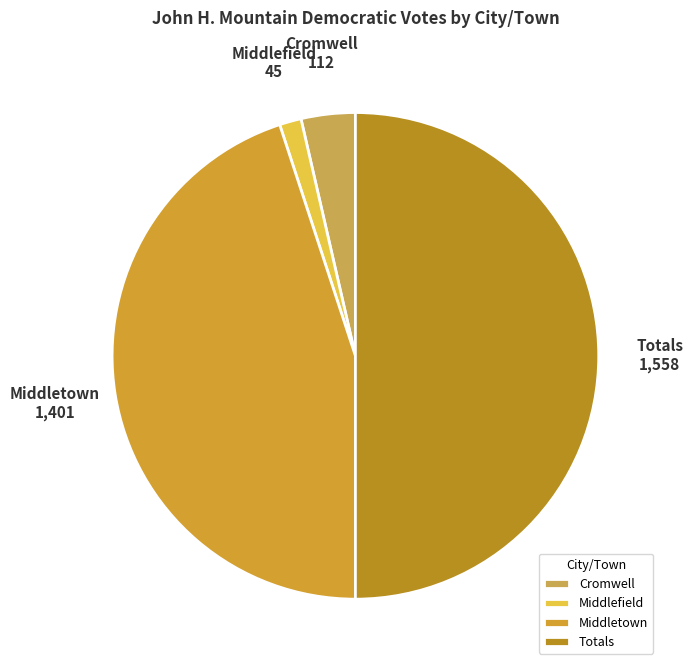

True or false: Totals accounts for 62% of the total.

False